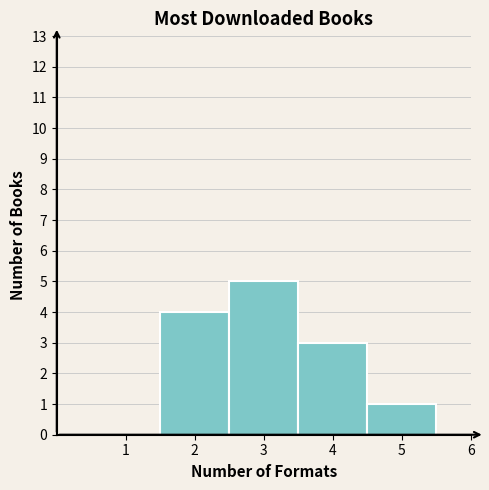

Which range on the x-axis has the tallest bar?

2.5 to 3.5